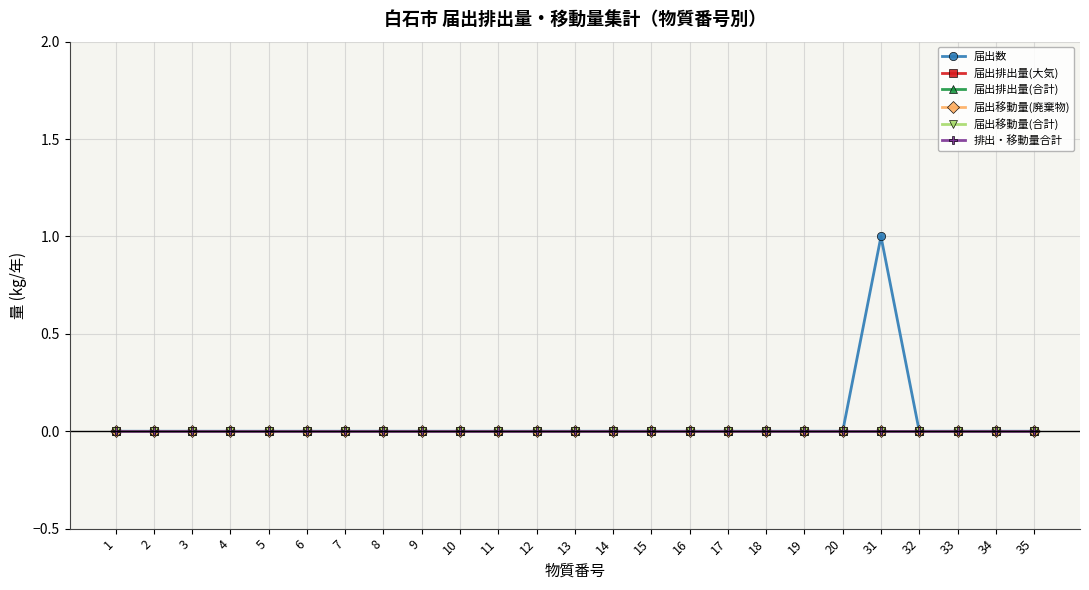

True or false: 届出移動量(廃棄物) and 届出移動量(合計) cross at least once.

False